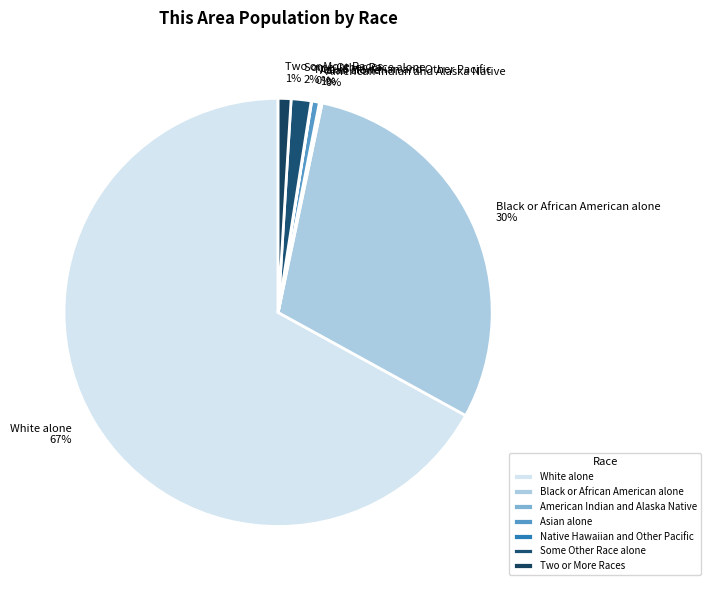

Does any single category account for the majority?

Yes